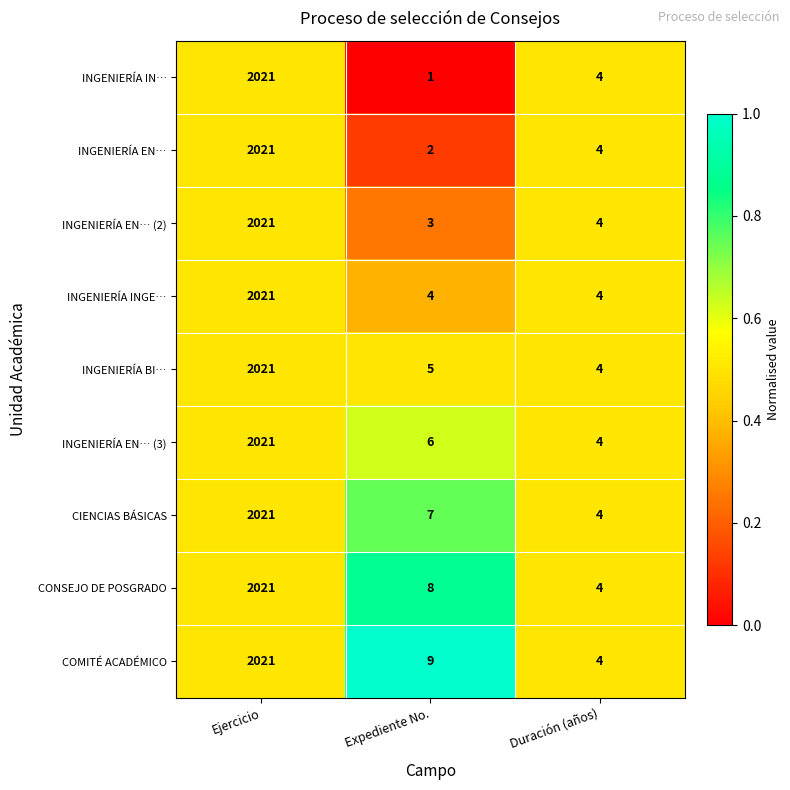

What is the sum of all CONSEJO DE POSGRADO values?

2033